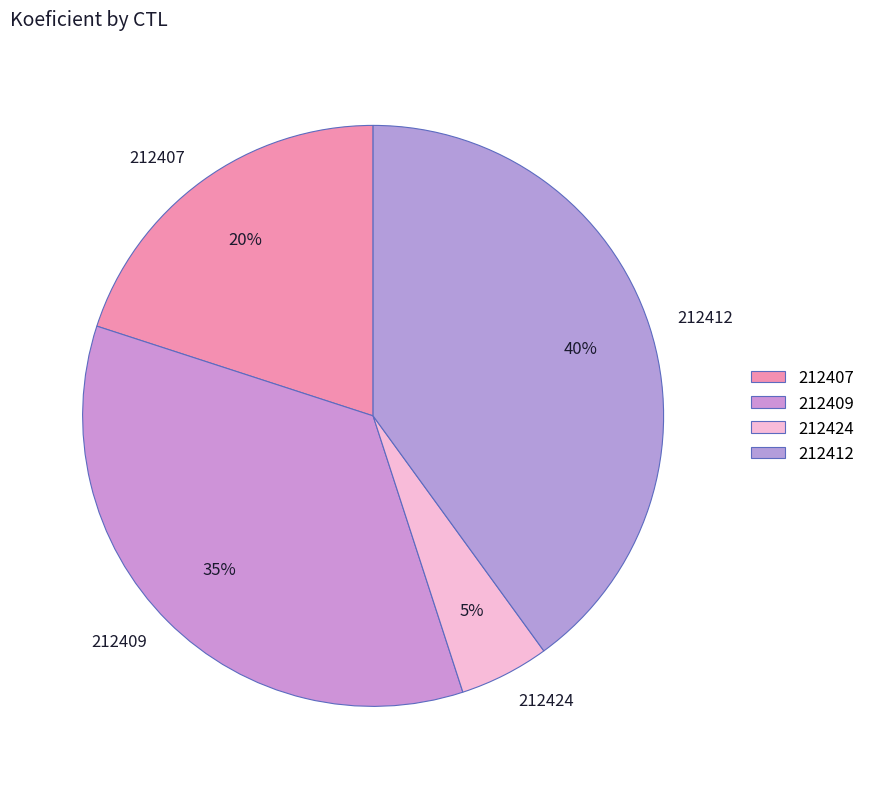

To the nearest percent, what is the combined percentage of 212407 and 212409?

55%